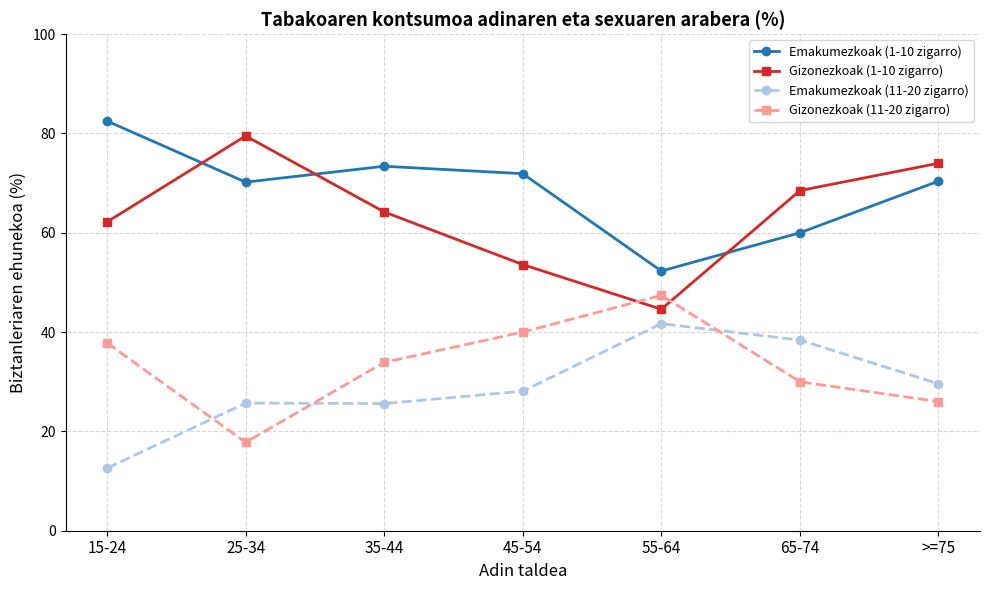

Which series has the largest range (max minus min)?

Gizonezkoak (1-10 zigarro)